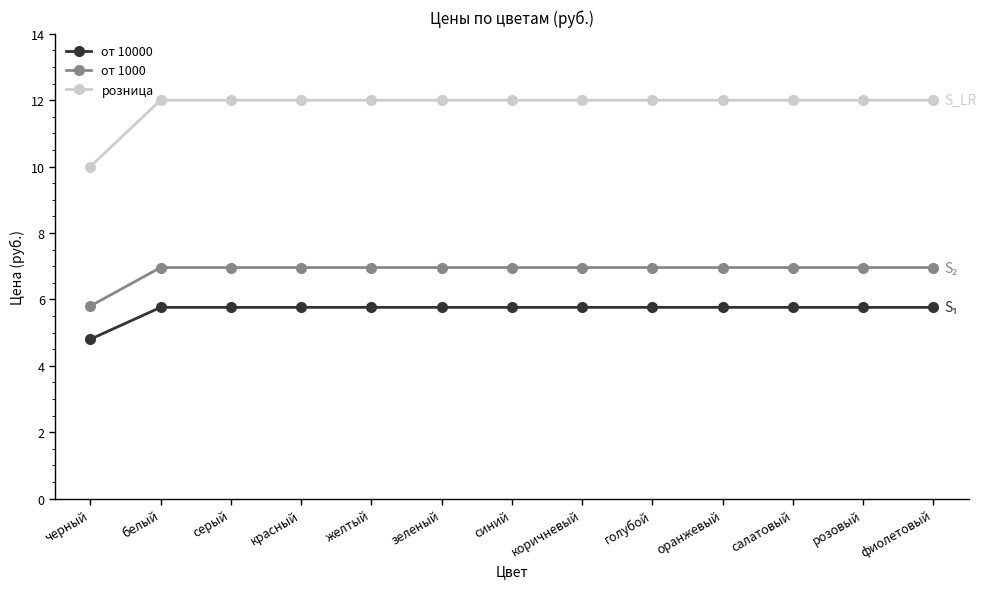

What are all the series names shown in the legend?

от 10000, от 1000, розница